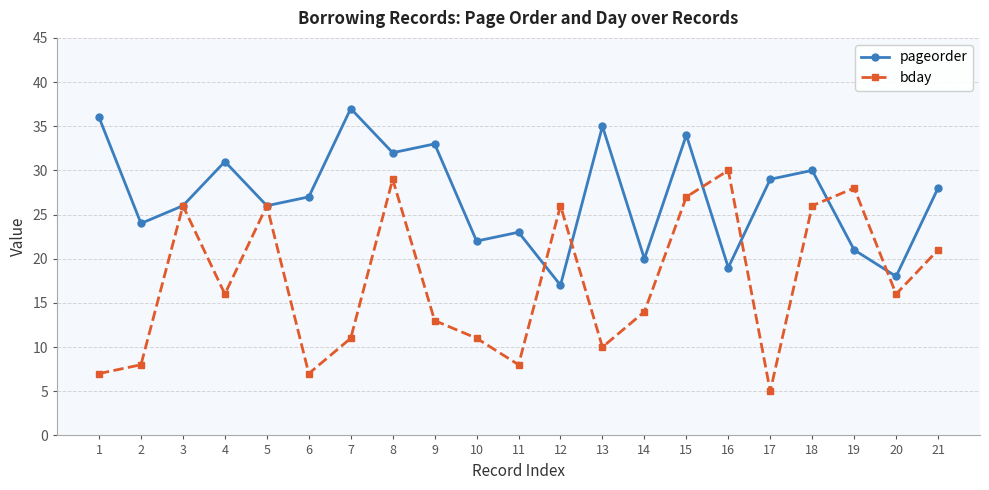

True or false: pageorder has a value of 33 at 9.

True